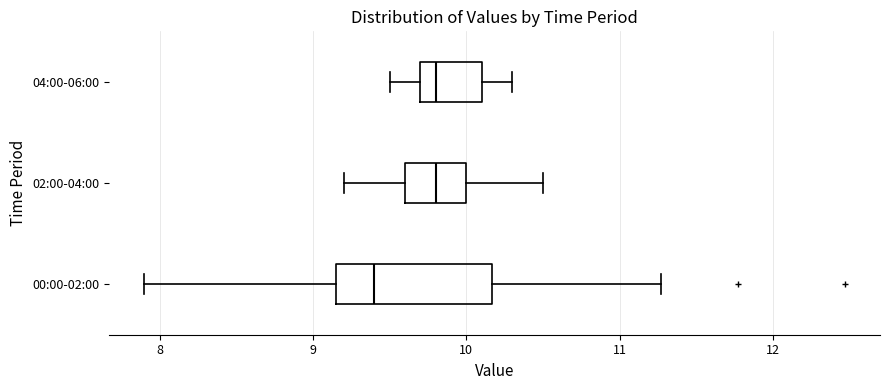

Where is the left edge of the box for 02:00-04:00 on the x-axis? The values are not printed on the chart, so give them approximately, as read against the axis.

9.6